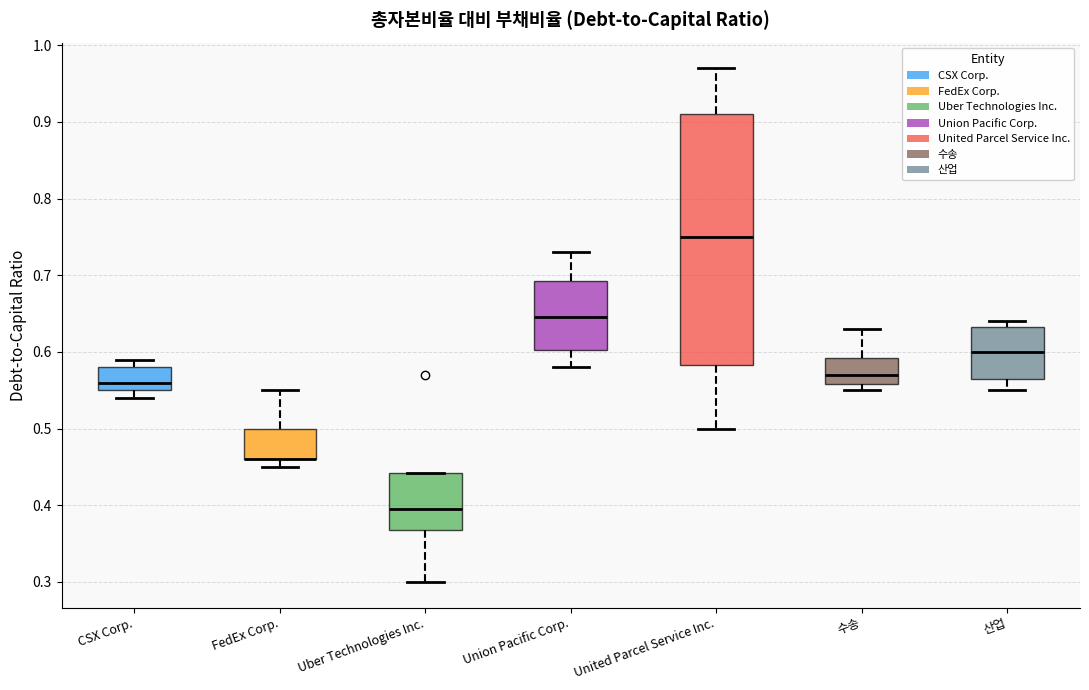

Reading left to right, read every box against the y-axis: the position of its median line, the range the box covers, and the ends of its whiskers. The values are not printed on the chart, so give them approximately, as read against the axis.

CSX Corp.: median 0.56, box 0.55 to 0.58, whiskers 0.54 to 0.59
FedEx Corp.: median 0.46 (drawn on the box's lower edge), box 0.46 to 0.50, whiskers 0.45 to 0.55
Uber Technologies Inc.: median 0.40, box 0.37 to 0.44, whiskers 0.30 to 0.44
Union Pacific Corp.: median 0.65, box 0.60 to 0.69, whiskers 0.58 to 0.73
United Parcel Service Inc.: median 0.75, box 0.58 to 0.91, whiskers 0.50 to 0.97
수송: median 0.57, box 0.56 to 0.59, whiskers 0.55 to 0.63
산업: median 0.60, box 0.57 to 0.63, whiskers 0.55 to 0.64